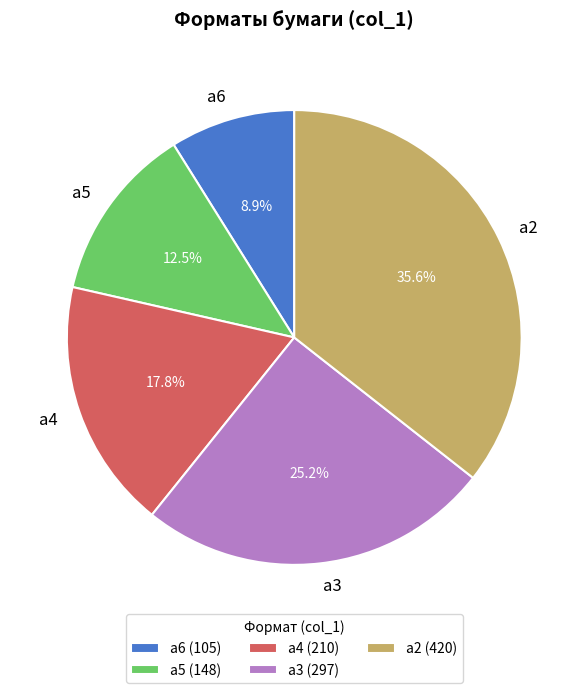

Is а3 the majority of the pie?

No